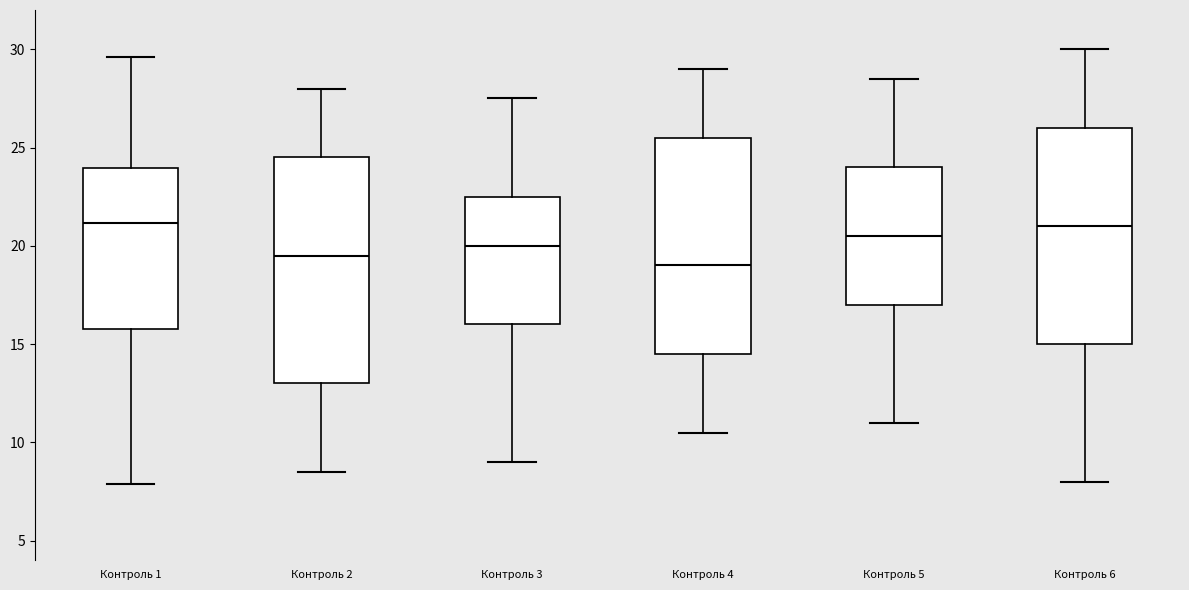

Where does the lower whisker of the box for Контроль 1 end on the y-axis? The values are not printed on the chart, so give them approximately, as read against the axis.

8.0